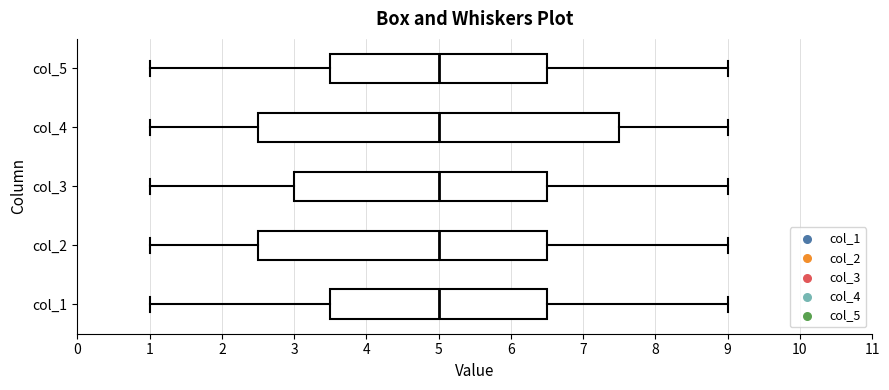

Where is the right edge of the box for col_1 on the x-axis? The values are not printed on the chart, so give them approximately, as read against the axis.

6.5